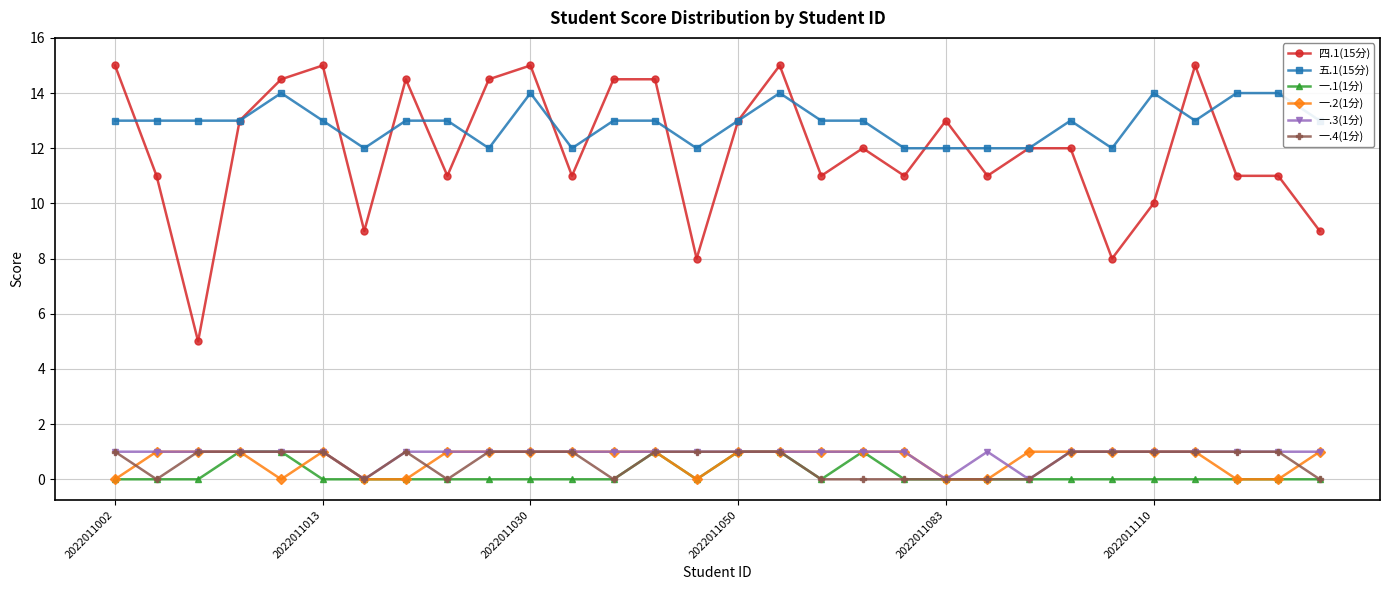

What is the maximum value for 五.1(15分)?

14.0